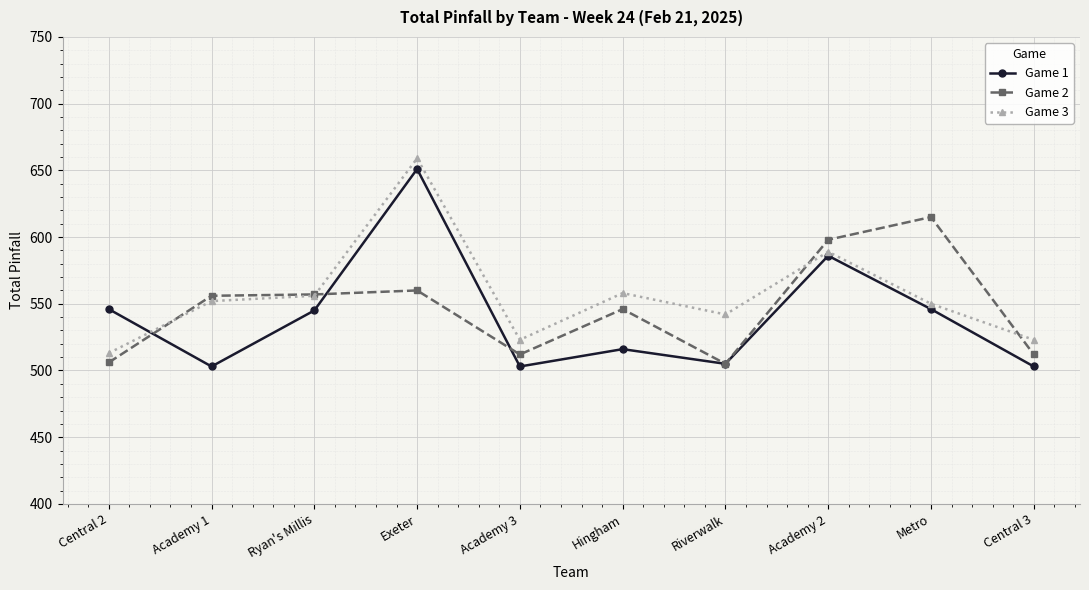

What position from the left is Academy 2?

8